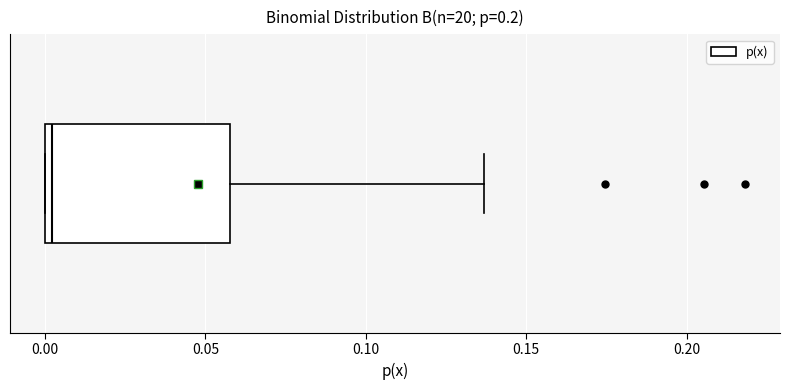

Where does the right whisker of the box end on the x-axis? The values are not printed on the chart, so give them approximately, as read against the axis.

0.135